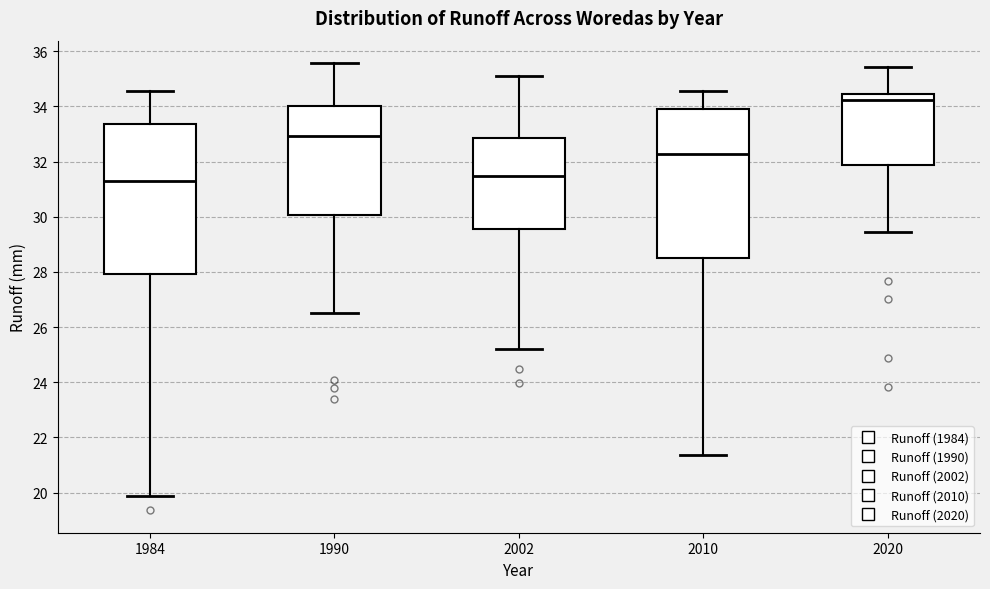

Where does the upper whisker of the box at x = 2010 end on the y-axis? The values are not printed on the chart, so give them approximately, as read against the axis.

34.6